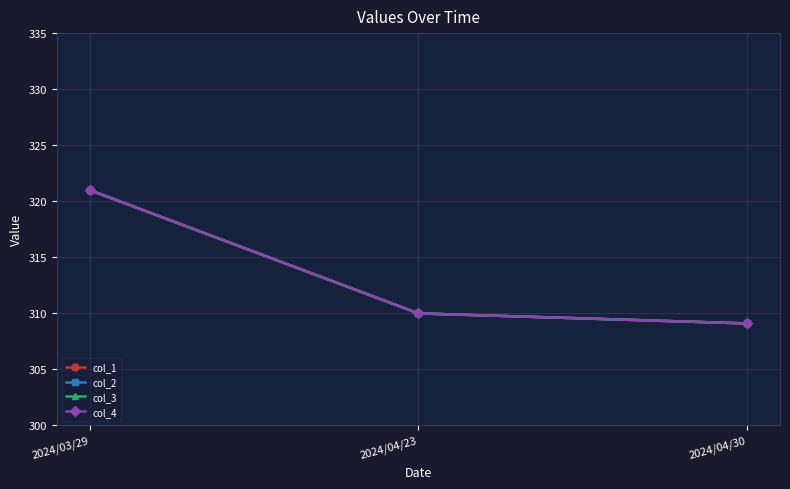

How many lines are shown in the chart?

4